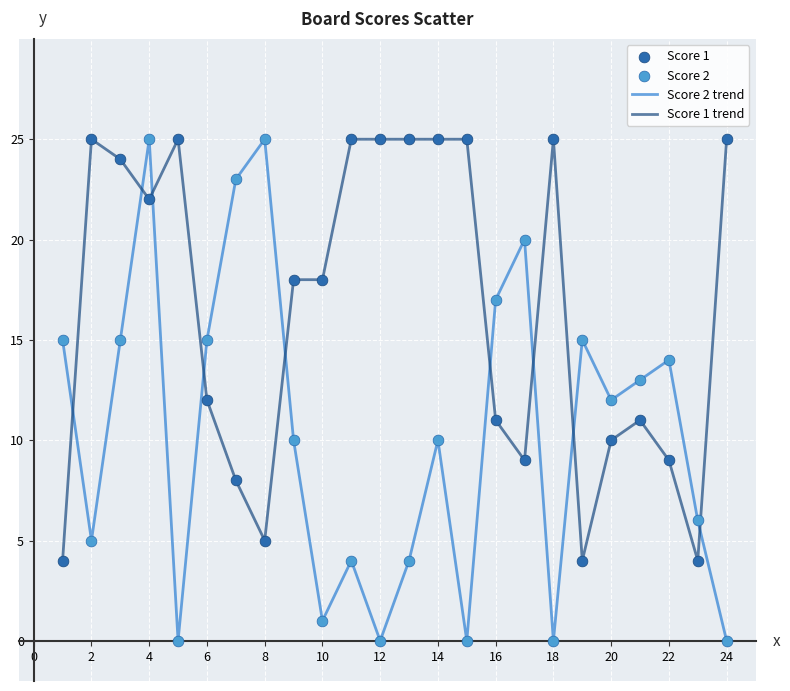

Which series has the largest range (max minus min)?

Score 2 trend